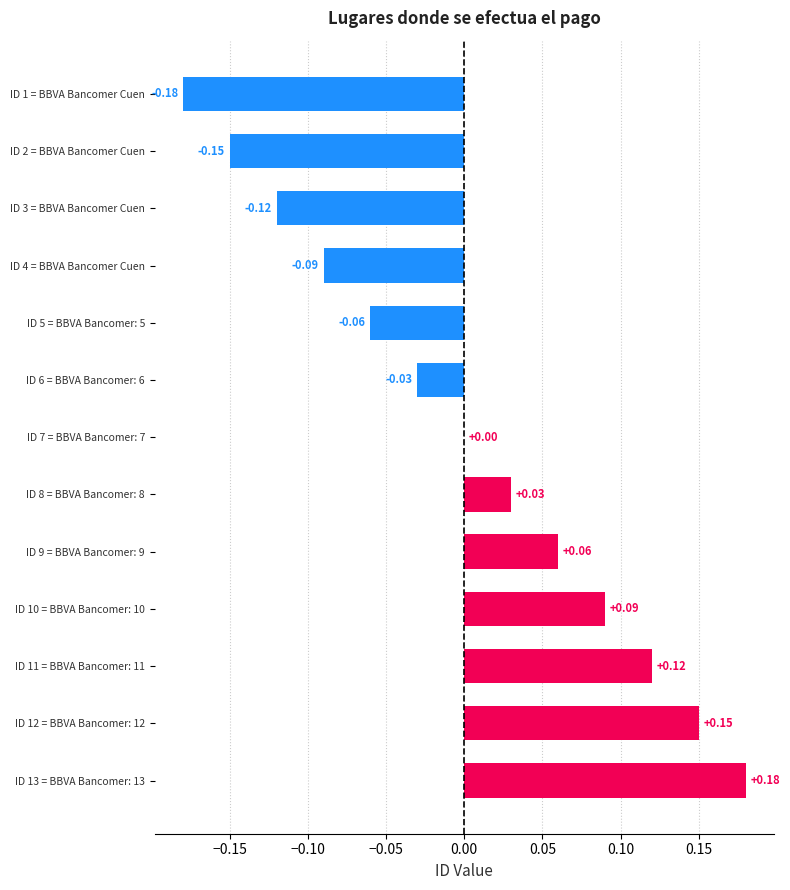

How many series are shown in this chart?

1